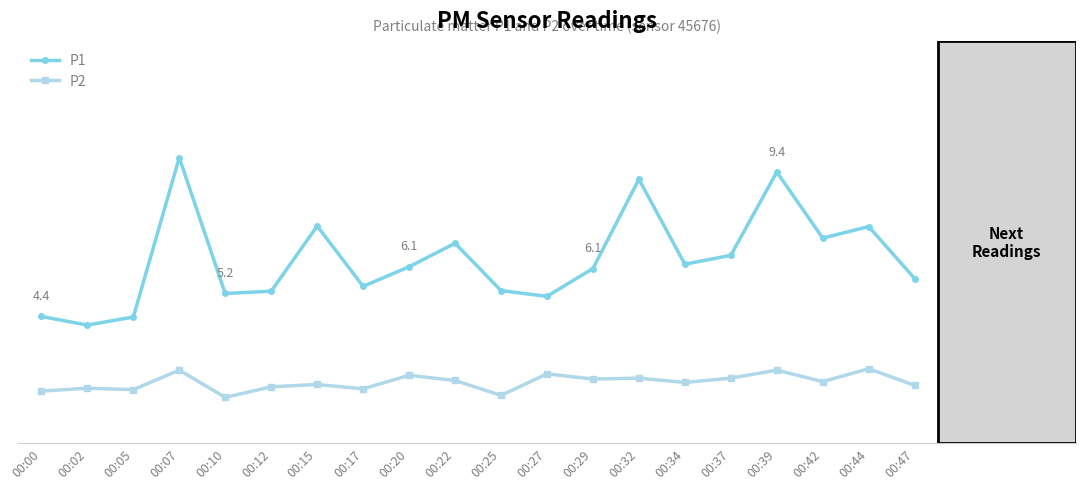

True or false: P1 and P2 intersect in this chart.

False